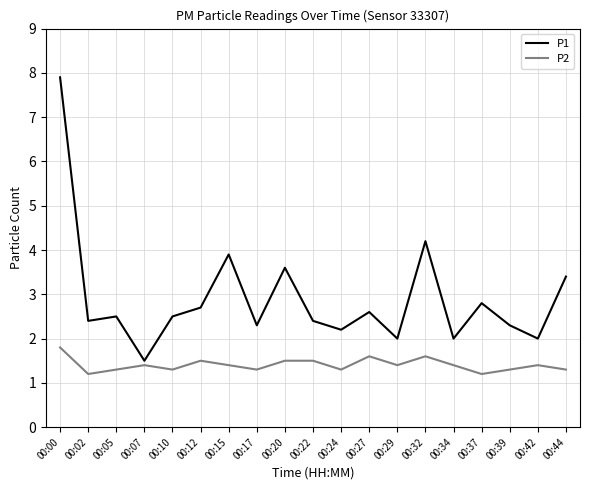

Reading left to right, list all the values displayed in this chart.

P1: 00:00=7.9	00:02=2.4	00:05=2.5	00:07=1.5	00:10=2.5	00:12=2.7	00:15=3.9	00:17=2.3	00:20=3.6	00:22=2.4	00:24=2.2	00:27=2.6	00:29=2.0	00:32=4.2	00:34=2.0	00:37=2.8	00:39=2.3	00:42=2.0	00:44=3.4
P2: 00:00=1.8	00:02=1.2	00:05=1.3	00:07=1.4	00:10=1.3	00:12=1.5	00:15=1.4	00:17=1.3	00:20=1.5	00:22=1.5	00:24=1.3	00:27=1.6	00:29=1.4	00:32=1.6	00:34=1.4	00:37=1.2	00:39=1.3	00:42=1.4	00:44=1.3